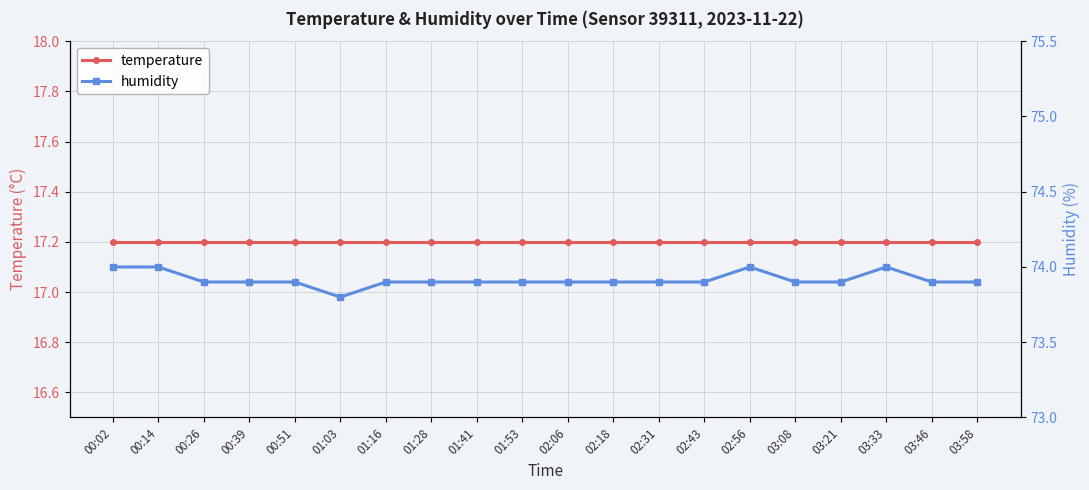

What is the sum of all humidity values?

1478.3